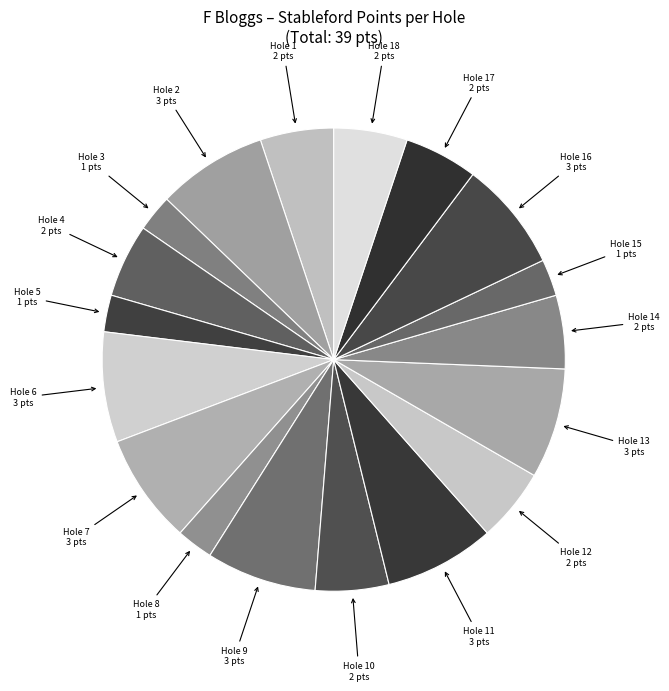

Count the number of slices in the pie.

18